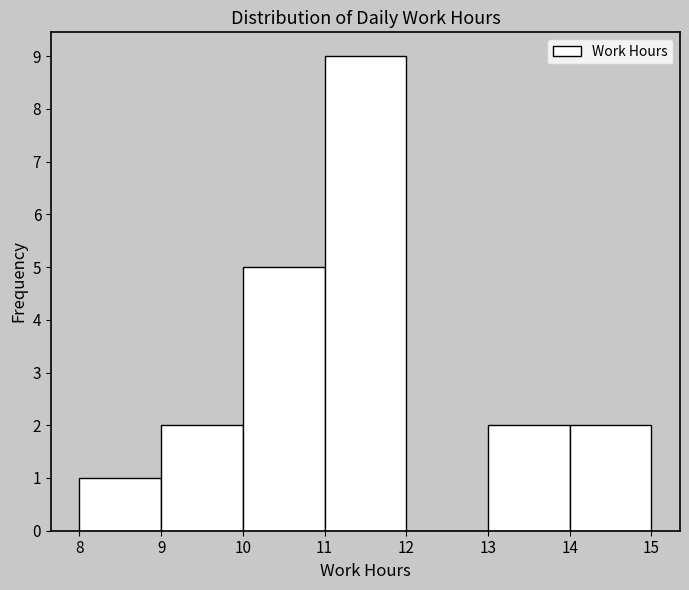

What is the height of the bar covering 13 to 14 on the x-axis? The values are not printed on the chart, so give them approximately, as read against the axis.

2